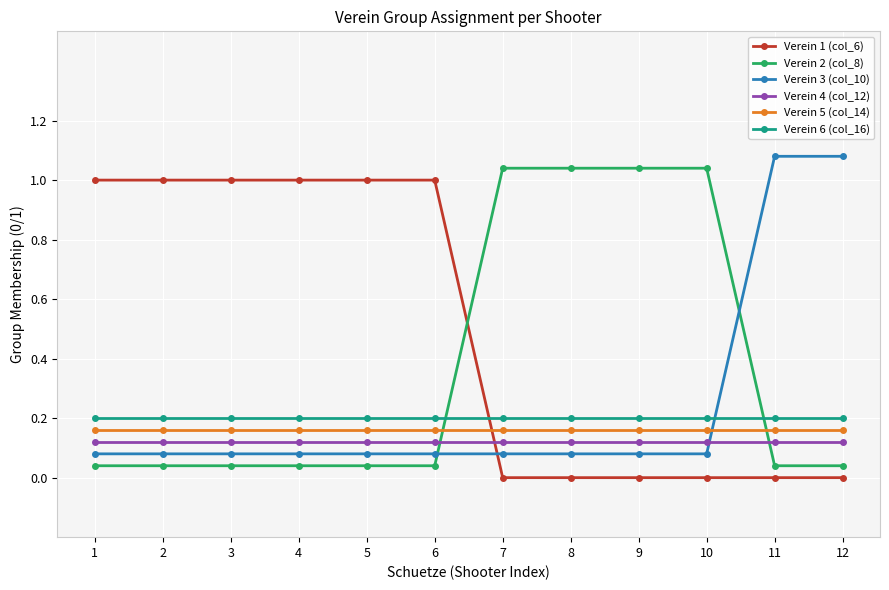

At how many categories does at least one series exceed 0?

12